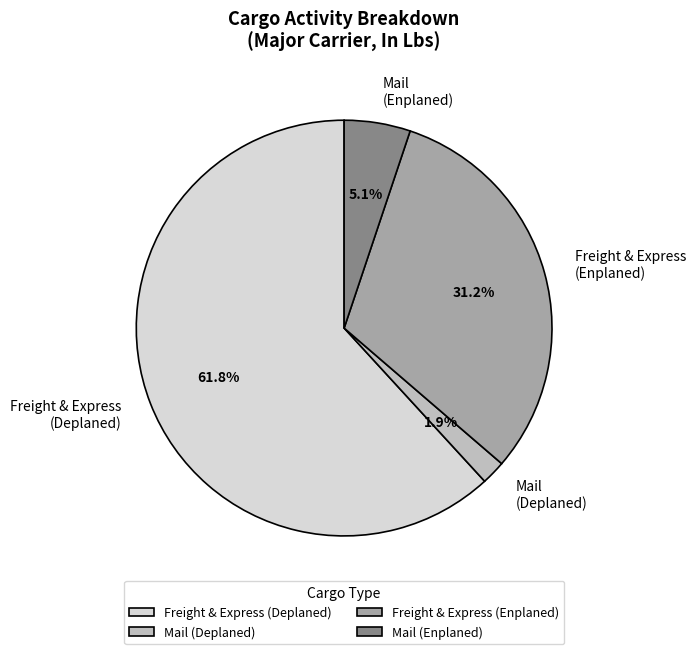

Is there any slice that represents more than half of the pie?

Yes